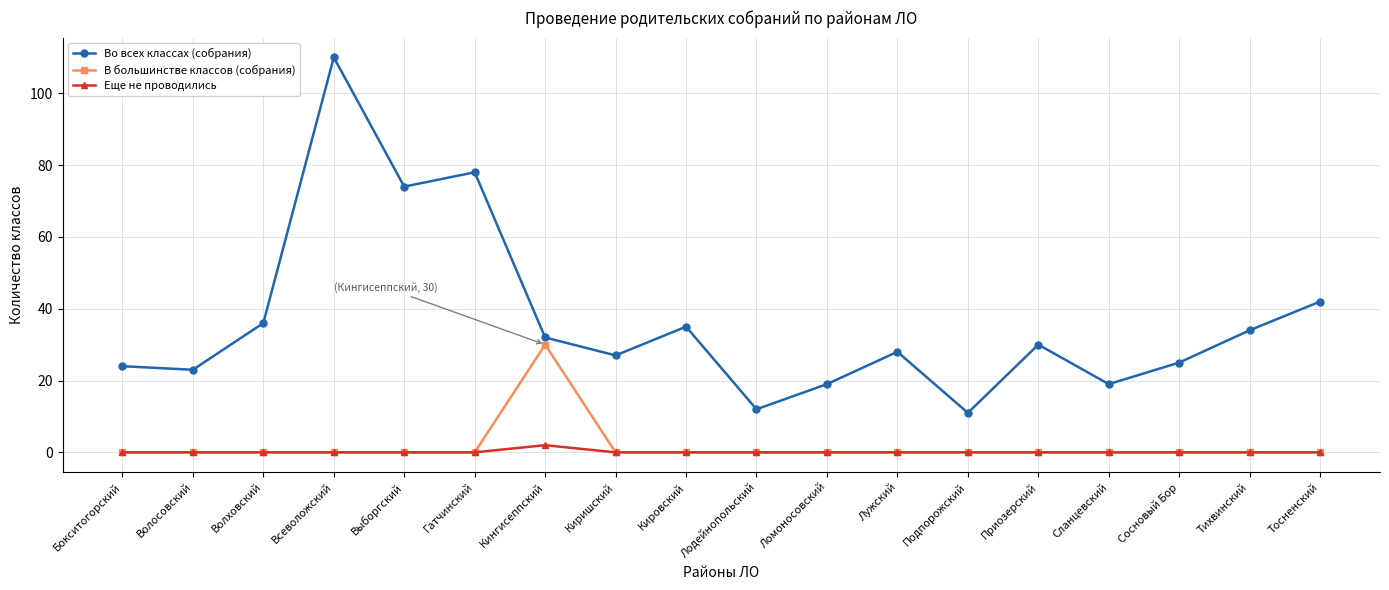

Which series has the largest range (max minus min)?

Во всех классах (собрания)